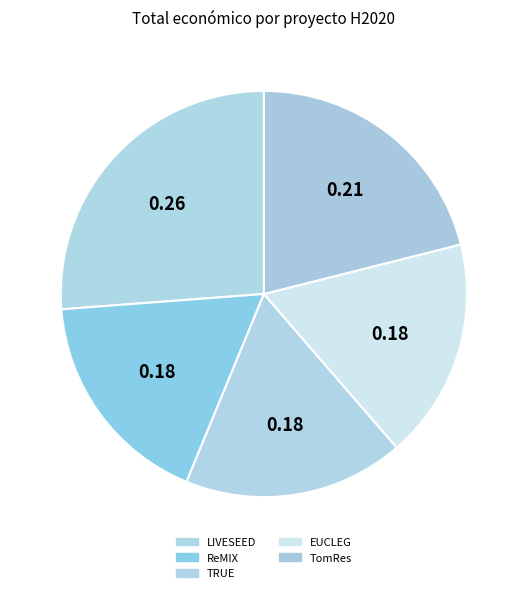

Which category has the biggest portion of the pie?

LIVESEED